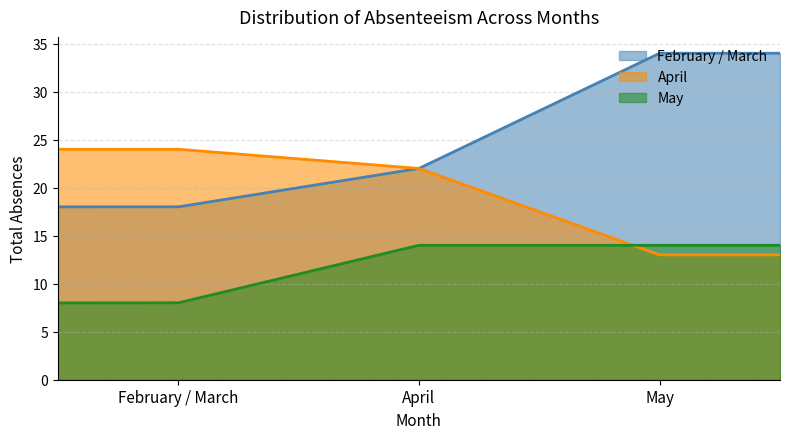

Rank the series by their maximum value, from lowest to highest.

May, April, February / March